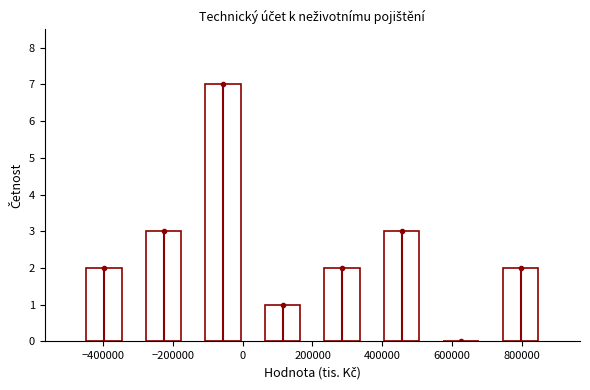

Reading left to right, list every bar in this chart as the range it spans on the x-axis followed by its height. Neither the bar edges nor the heights are printed on the chart, so give them approximately, as read against the axes.

-480000 to -320000: 2
-320000 to -140000: 3
-140000 to 20000: 7
20000 to 200000: 1
200000 to 380000: 2
380000 to 540000: 3
540000 to 720000: 0
720000 to 880000: 2